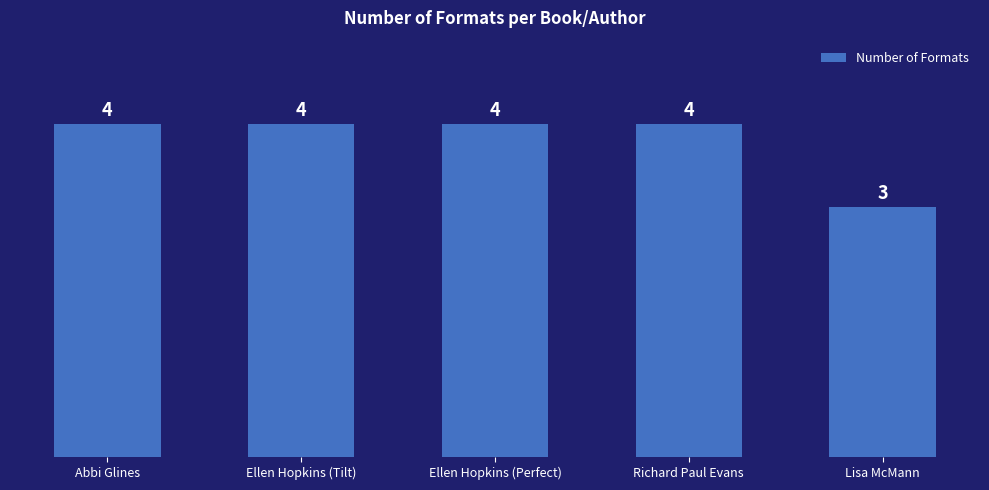

What position from the right is Ellen Hopkins (Tilt)?

4